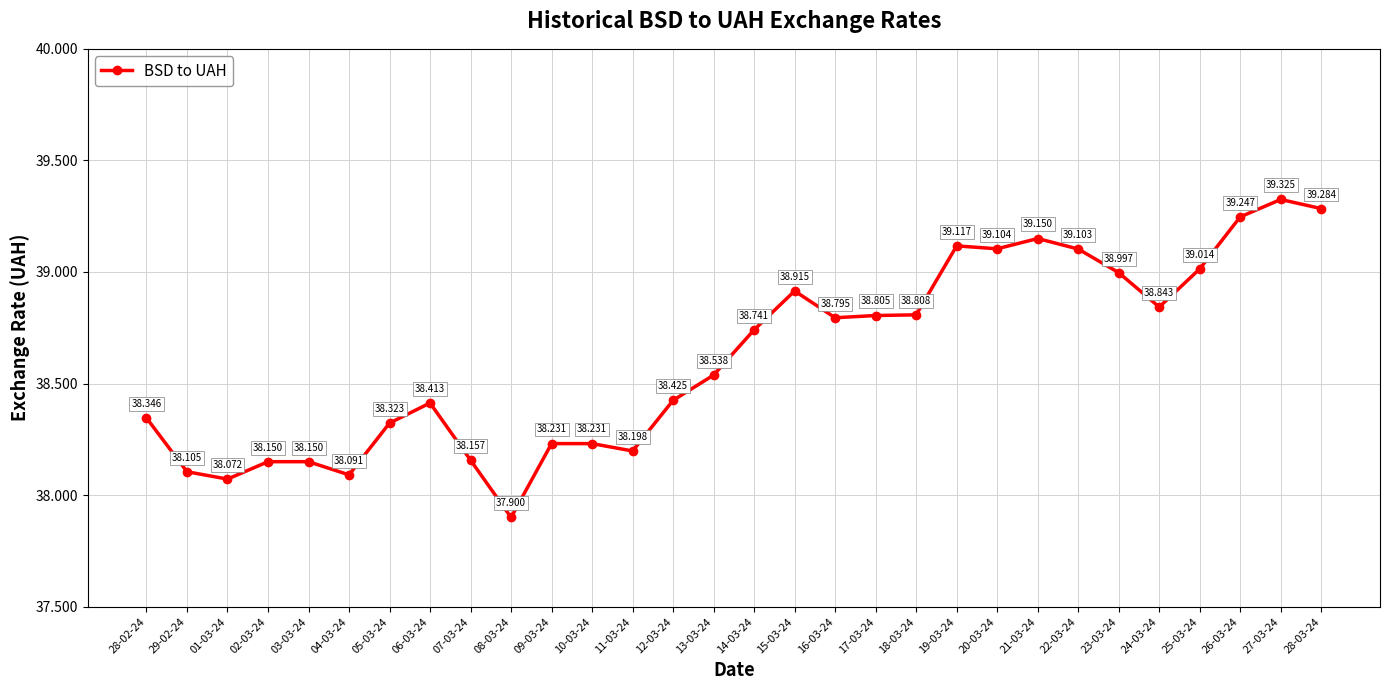

What is the difference between the maximum and second lowest values?

1.3